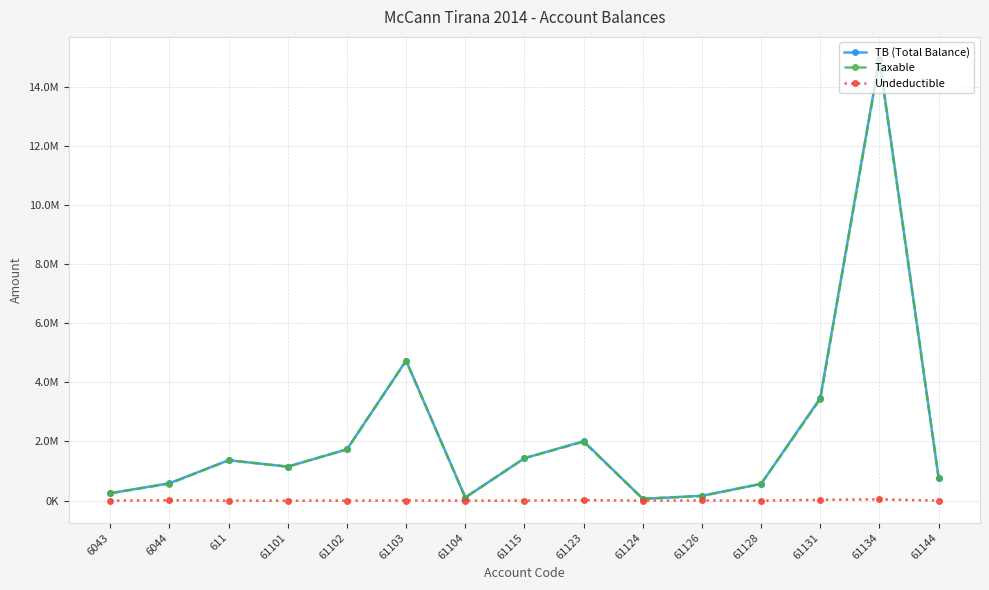

How many interior local valleys does the TB (Total Balance) series have?

3